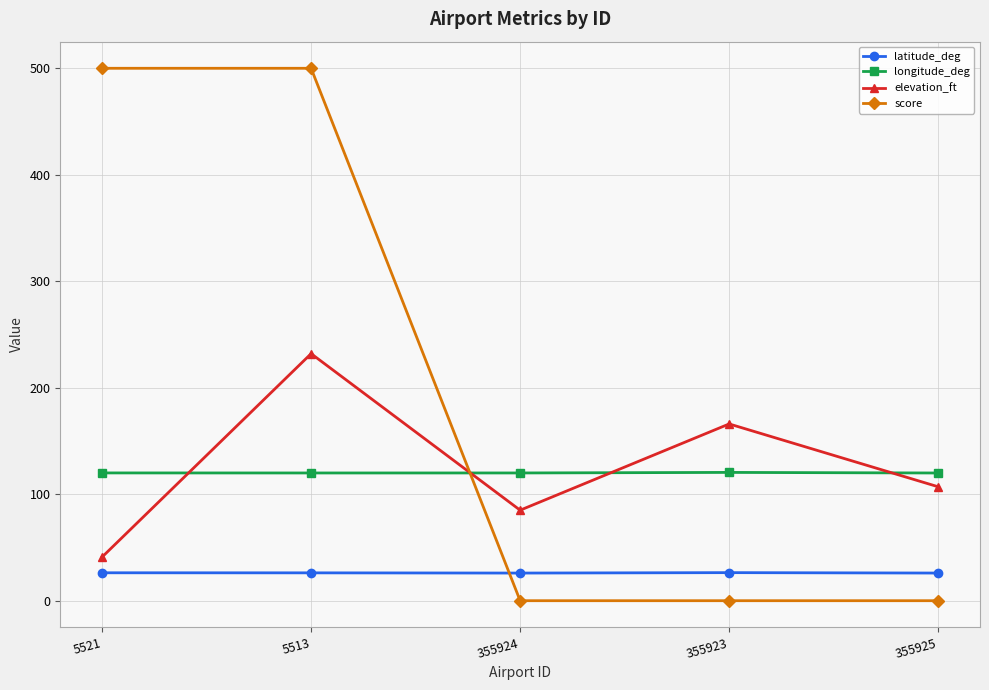

At 355923, list the series in order from smallest to largest.

score, latitude_deg, longitude_deg, elevation_ft